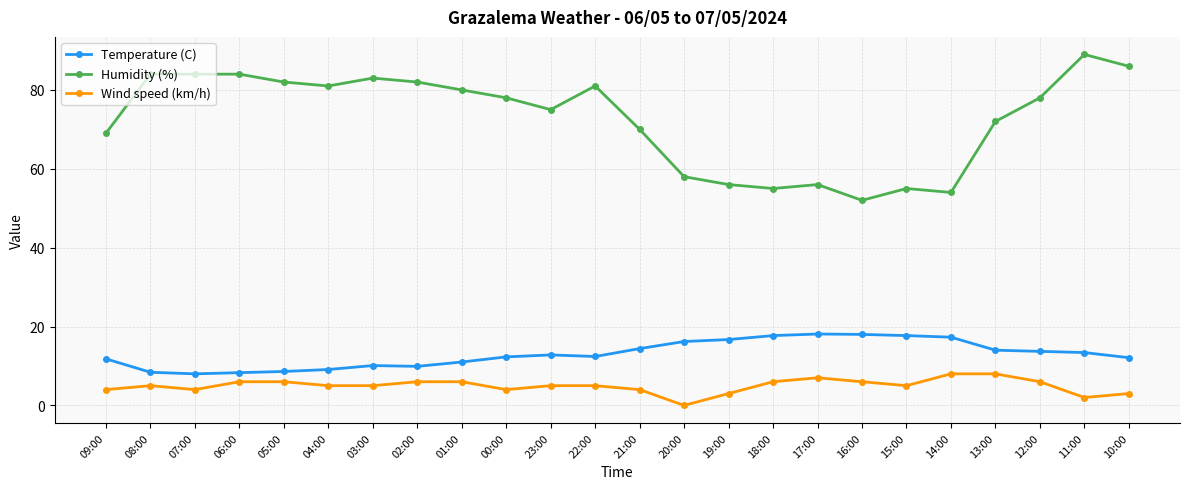

What is the lowest value of the Temperature (C) series?

8.0